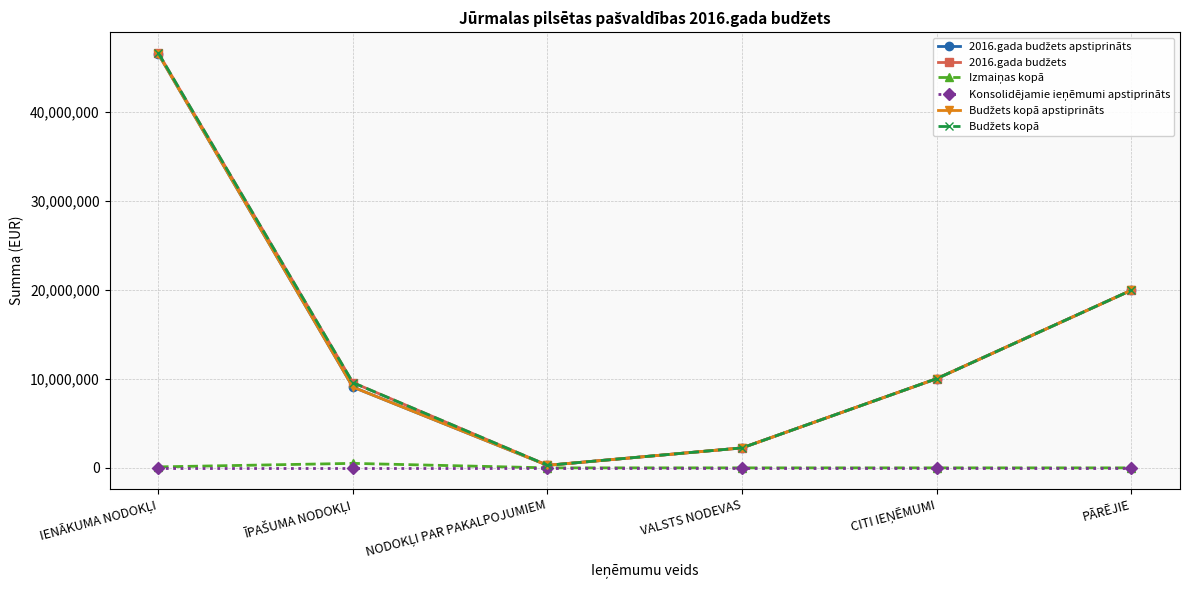

At which category is the sum across all series the highest?

IENĀKUMA NODOKĻI